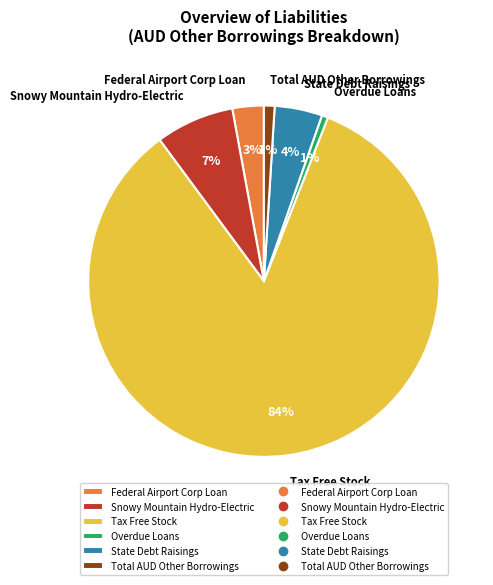

Count the number of slices in the pie.

6